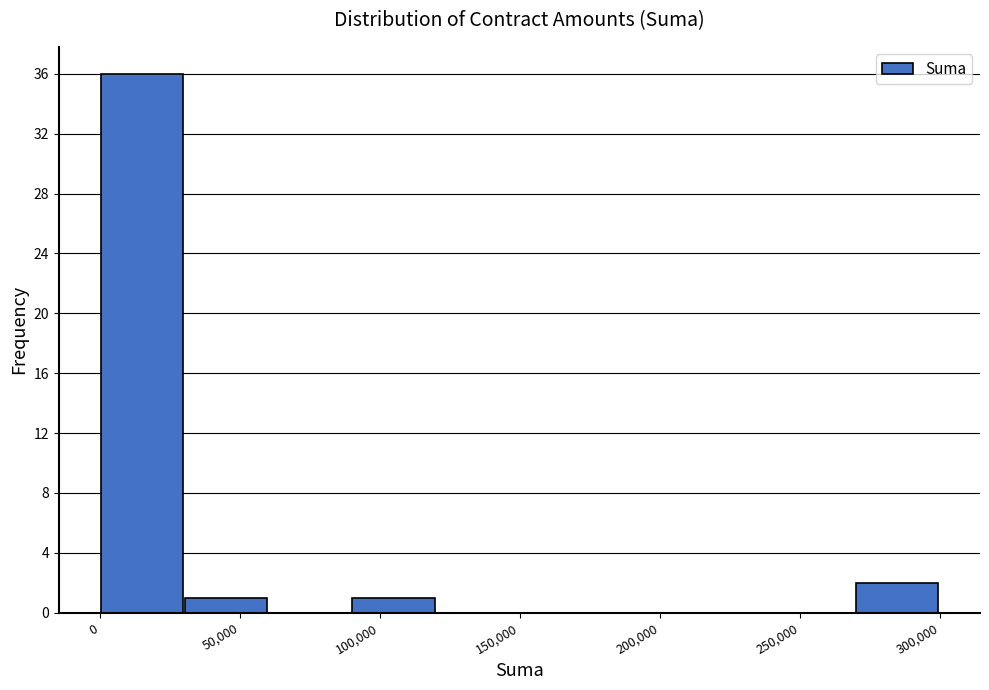

Reading left to right, list every bar in this chart as the range it spans on the x-axis followed by its height. Neither the bar edges nor the heights are printed on the chart, so give them approximately, as read against the axes.

0 to 30000: 36
30000 to 60000: 1
60000 to 90000: 0
90000 to 120000: 1
120000 to 150000: 0
150000 to 180000: 0
180000 to 210000: 0
210000 to 240000: 0
240000 to 270000: 0
270000 to 300000: 2